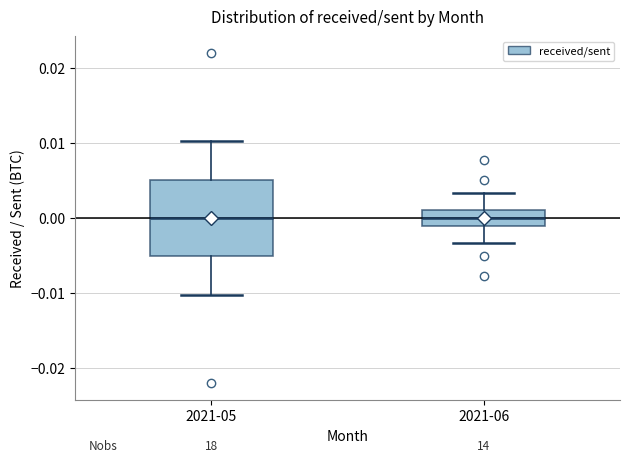

Reading left to right, transcribe this box plot: for each box, give where its median line is, the range the box spans, and where its two whiskers end, as read against the y-axis. The values are not printed on the chart, so give them approximately, as read against the axis.

2021-05: median 0.000, box -0.005 to 0.005, whiskers -0.010 to 0.010
2021-06: median 0.000, box -0.001 to 0.001, whiskers -0.003 to 0.003